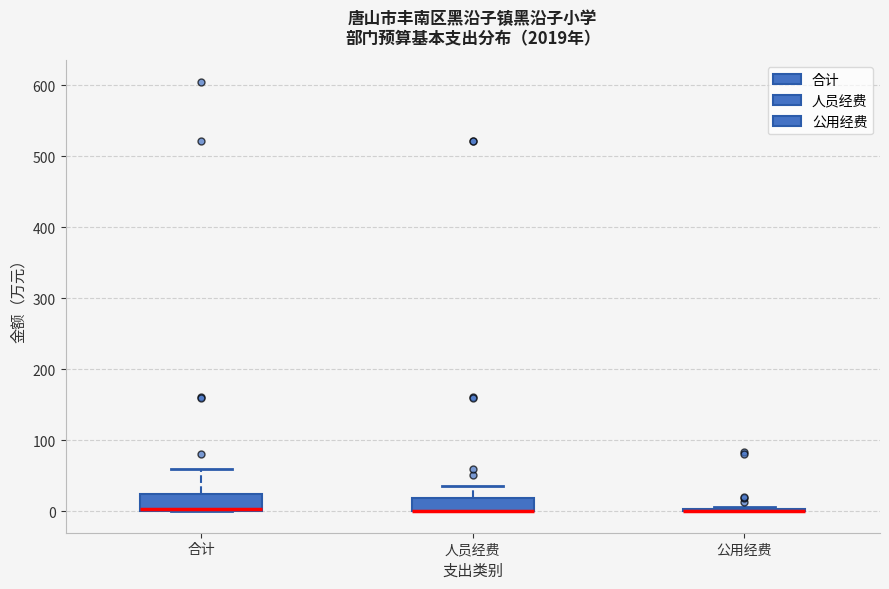

Reading left to right, transcribe this box plot: for each box, give where its median line is, the range the box spans, and where its two whiskers end, as read against the y-axis. The values are not printed on the chart, so give them approximately, as read against the axis.

合计: median 0 (just above the box's lower edge), box 0 to 20, whiskers 0 to 60
人员经费: median 0 (drawn on the box's lower edge), box 0 to 20, whiskers 0 to 40
公用经费: box collapsed to a line at 0, whiskers 0 to 10